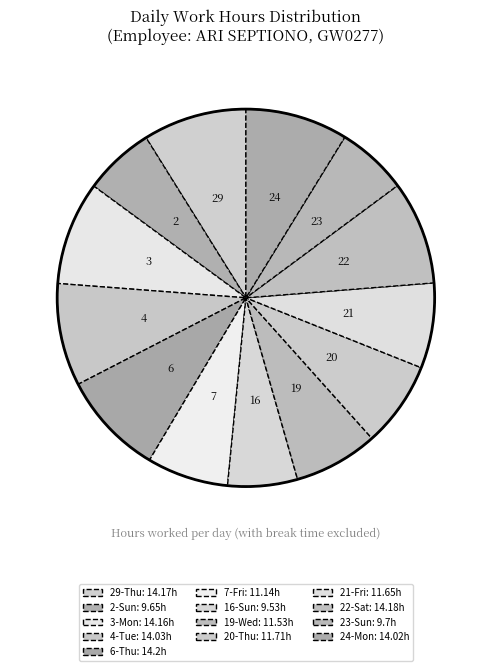

What is the total percentage of 23-Sun and 4-Tue?

14.9%